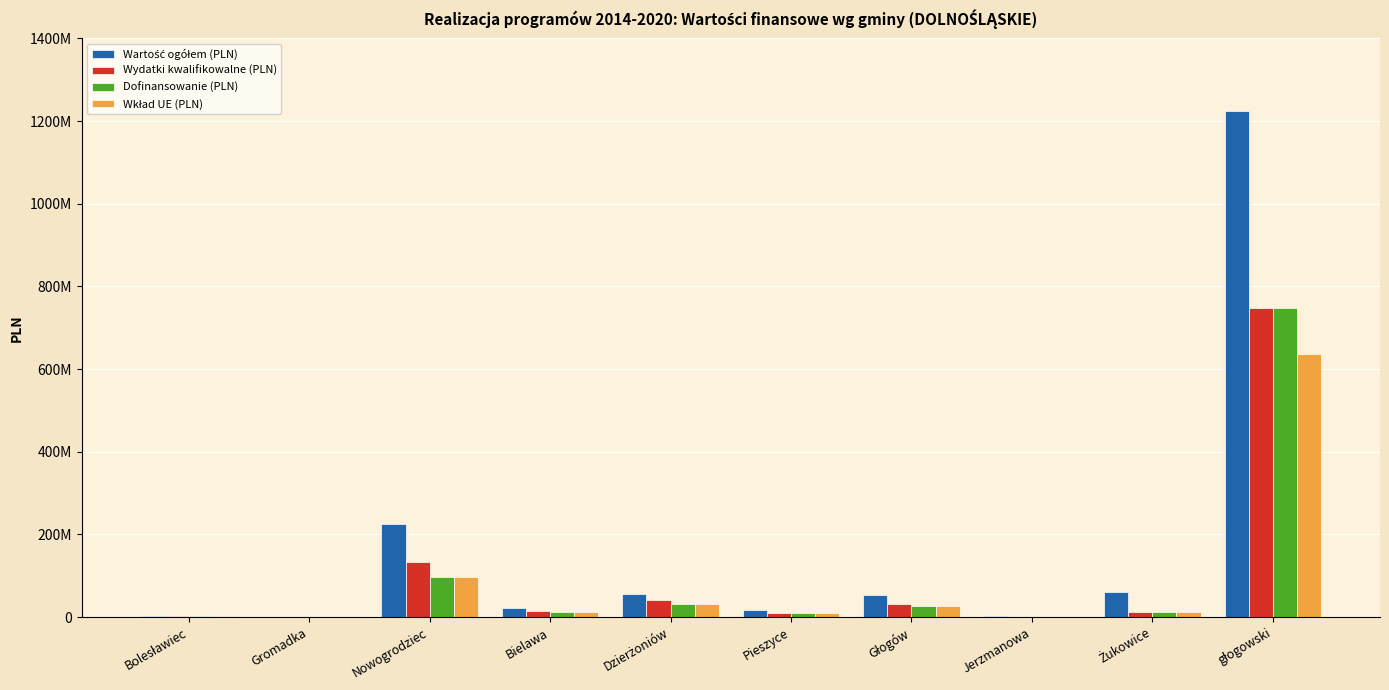

What is the label of the 7th bar from the right?

Bielawa